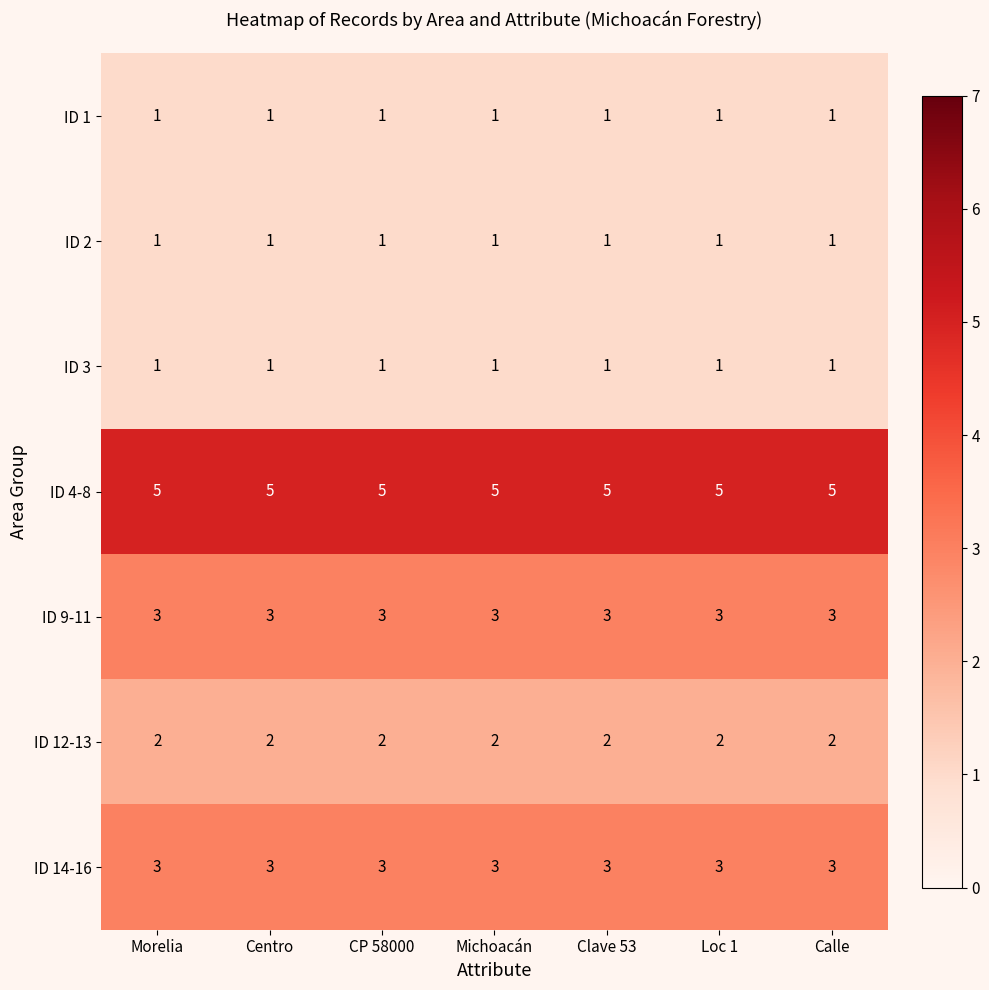

What is the difference between the highest and lowest values at Centro?

4